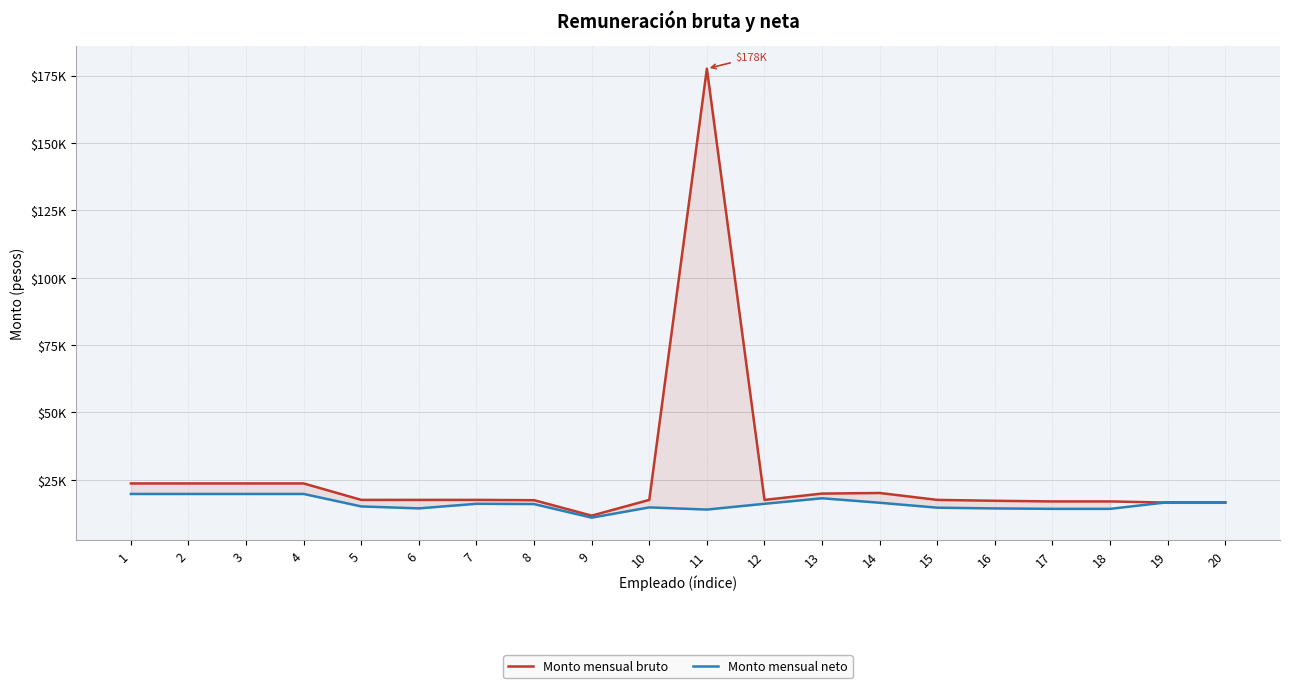

Is the value of Monto mensual bruto at 16 greater than the value of Monto mensual neto at 8?

Yes